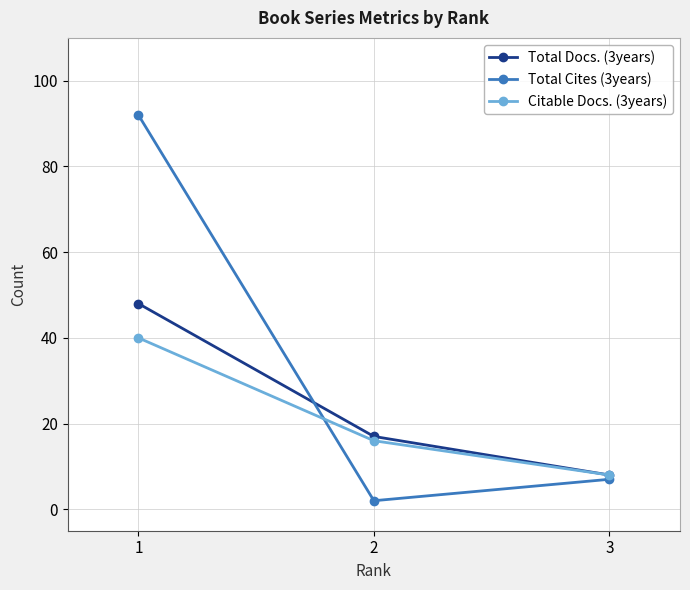

Which series has the largest range (max minus min)?

Total Cites (3years)